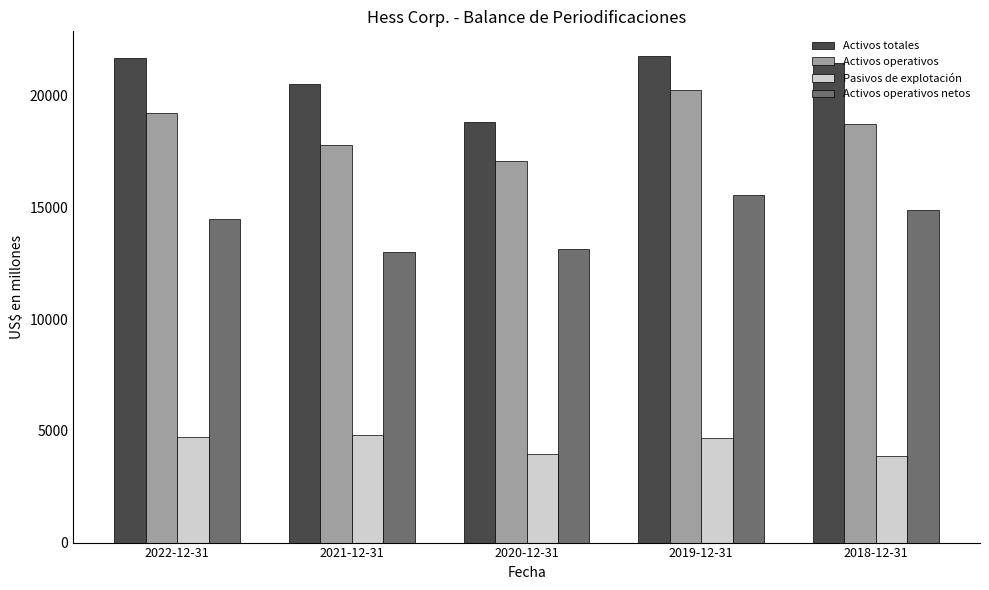

Which series has the largest range (max minus min)?

Activos operativos